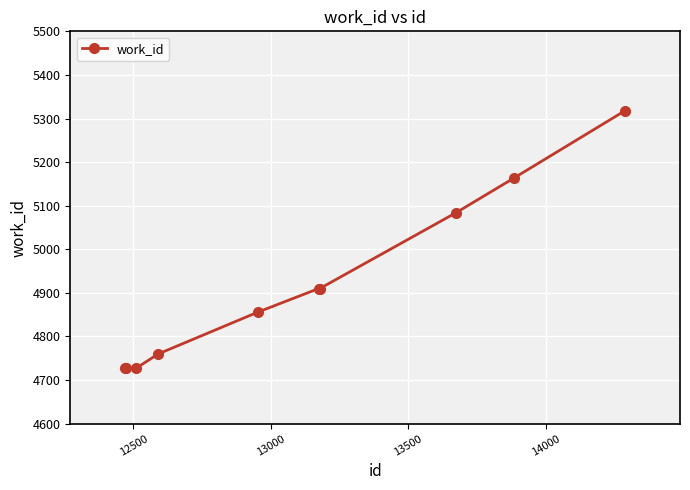

What is the sum of all values?

49183